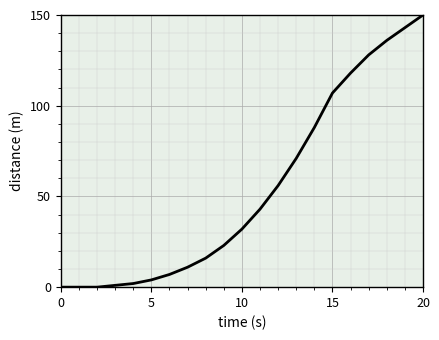

What is the difference between the maximum and minimum values?

150